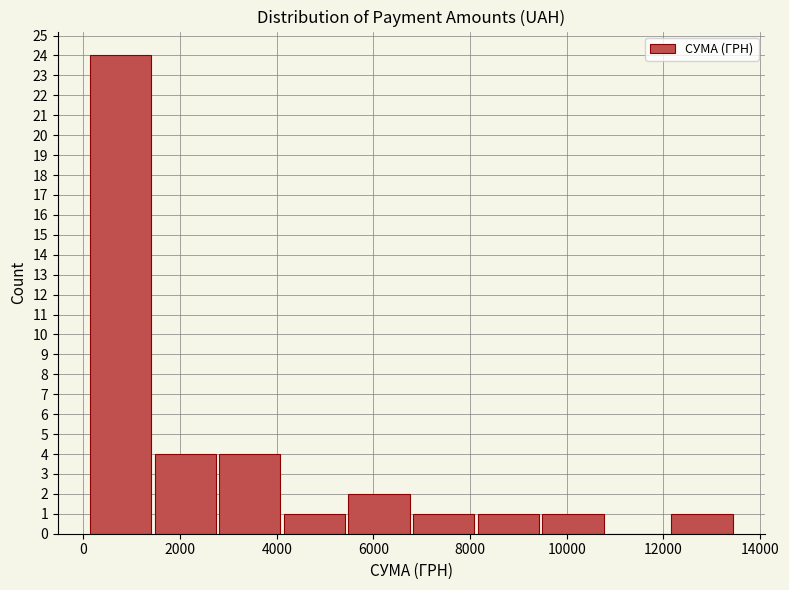

How tall is the bar that spans 1400 to 2800 on the x-axis? Neither the bar edges nor the heights are printed on the chart, so give them approximately, as read against the axes.

4